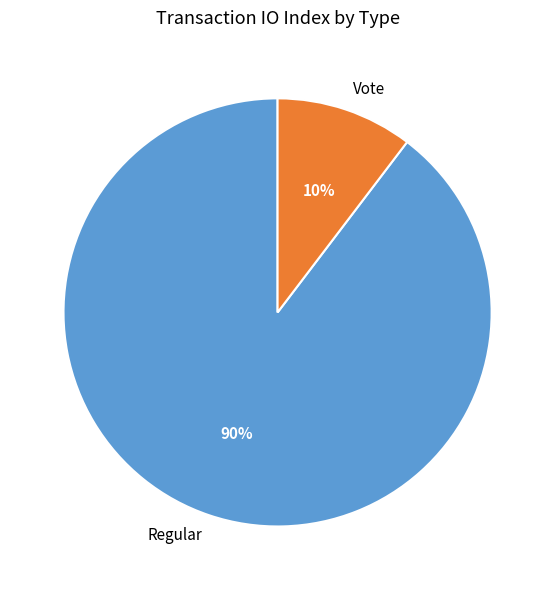

True or false: Vote accounts for 10% of the total.

True